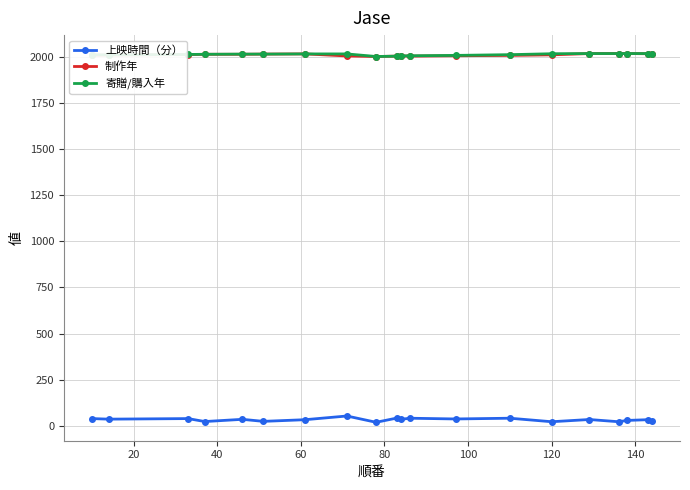

What is the maximum value for 寄贈/購入年?

2016